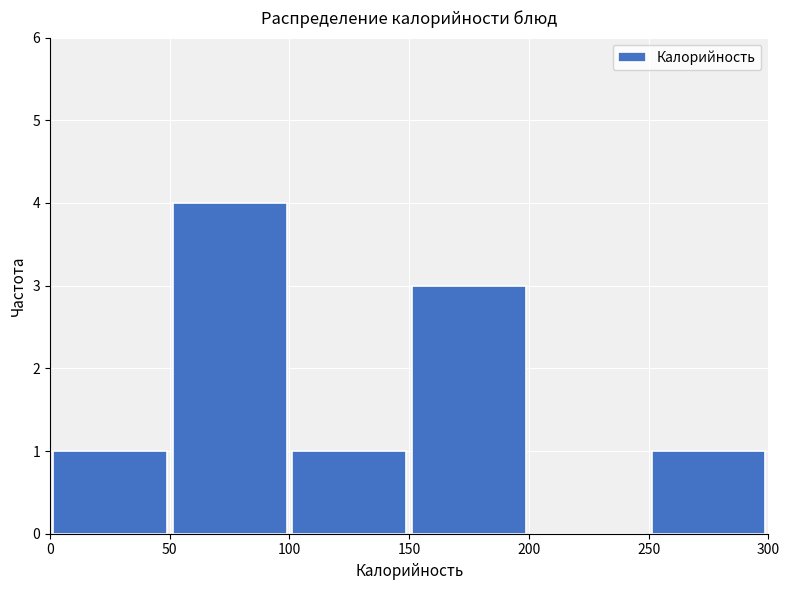

What is the height of the bar covering 250 to 300 on the x-axis? The values are not printed on the chart, so give them approximately, as read against the axis.

1